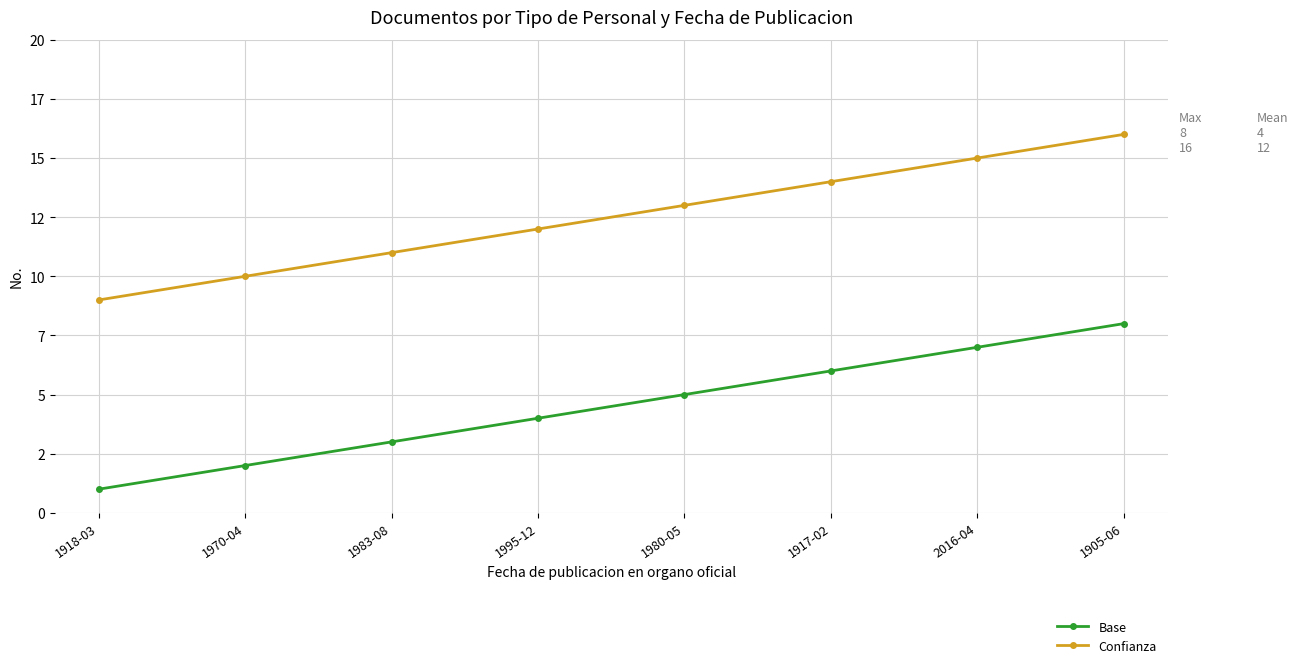

At which label does Confianza reach its minimum?

1918-03